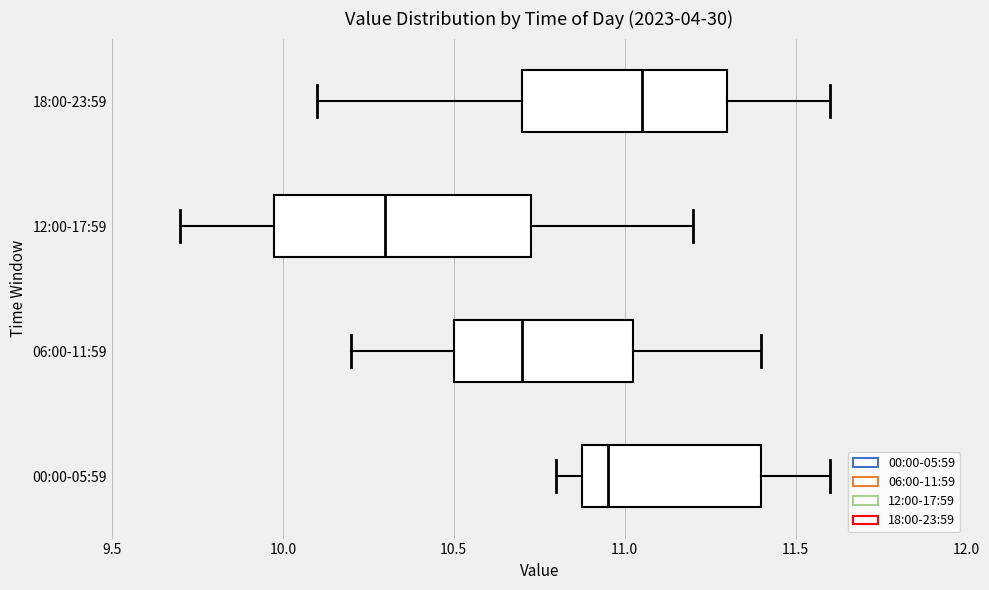

Reading bottom to top, read every box against the x-axis: the position of its median line, the range the box covers, and the ends of its whiskers. The values are not printed on the chart, so give them approximately, as read against the axis.

00:00-05:59: median 10.95, box 10.90 to 11.40, whiskers 10.80 to 11.60
06:00-11:59: median 10.70, box 10.50 to 11.05, whiskers 10.20 to 11.40
12:00-17:59: median 10.30, box 10.00 to 10.75, whiskers 9.70 to 11.20
18:00-23:59: median 11.05, box 10.70 to 11.30, whiskers 10.10 to 11.60